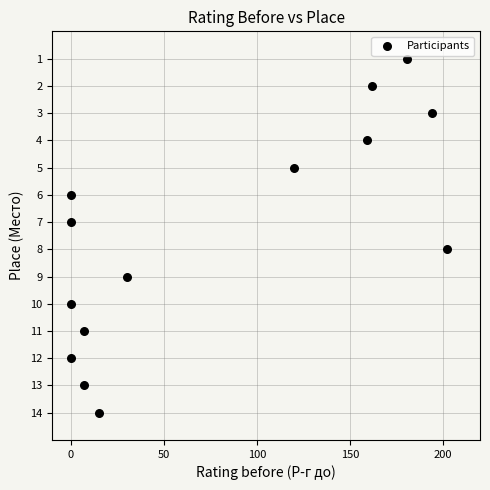

What is the range of X values (max minus min)?

202